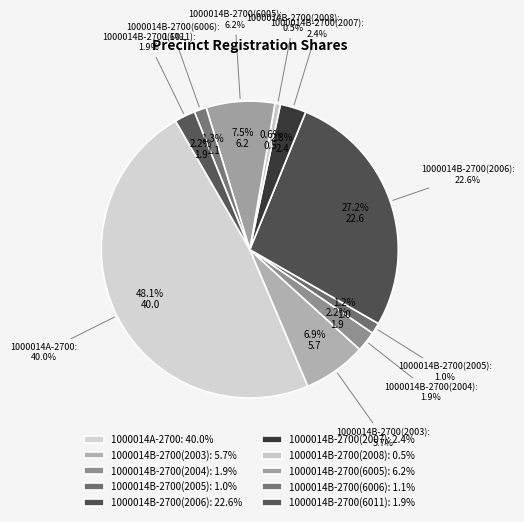

Count the number of slices in the pie.

10